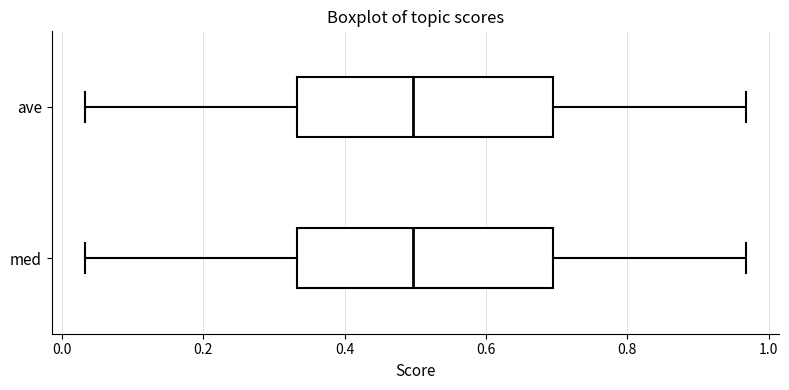

Reading bottom to top, read every box against the x-axis: the position of its median line, the range the box covers, and the ends of its whiskers. The values are not printed on the chart, so give them approximately, as read against the axis.

med: median 0.50, box 0.34 to 0.70, whiskers 0.04 to 0.96
ave: median 0.50, box 0.34 to 0.70, whiskers 0.04 to 0.96